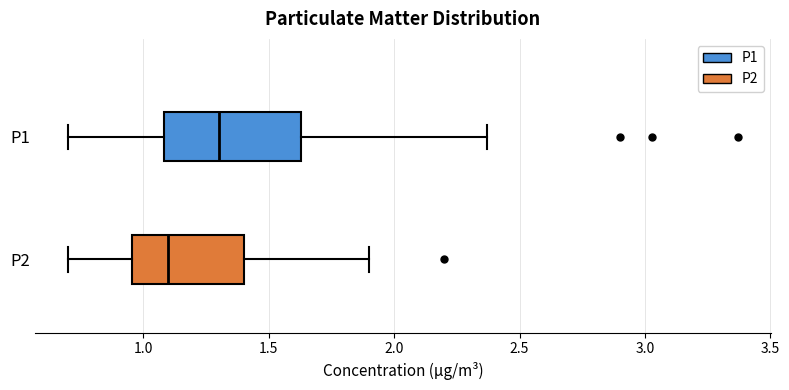

Where does the right whisker of the box for P1 end on the x-axis? The values are not printed on the chart, so give them approximately, as read against the axis.

2.35